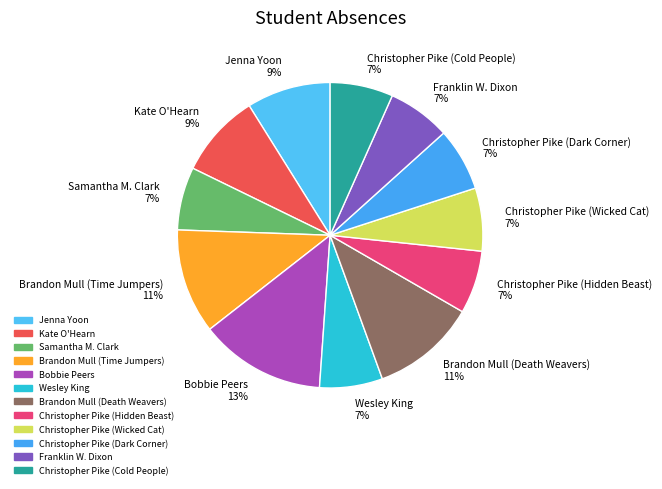

Is it true that Christopher Pike (Cold People) is 20% of the pie?

False